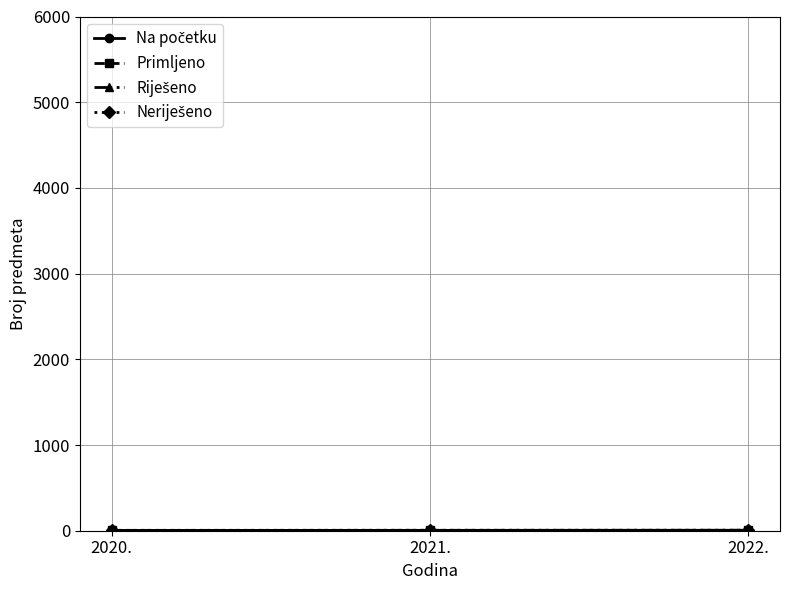

What is the difference between the highest and lowest values at 2020.?

1.0